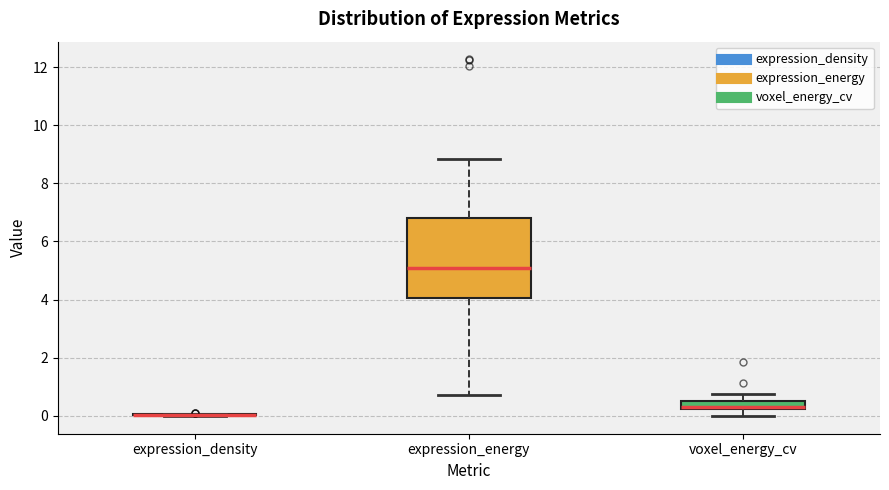

Where does the median line of the box for voxel_energy_cv sit on the y-axis? The values are not printed on the chart, so give them approximately, as read against the axis.

0.4